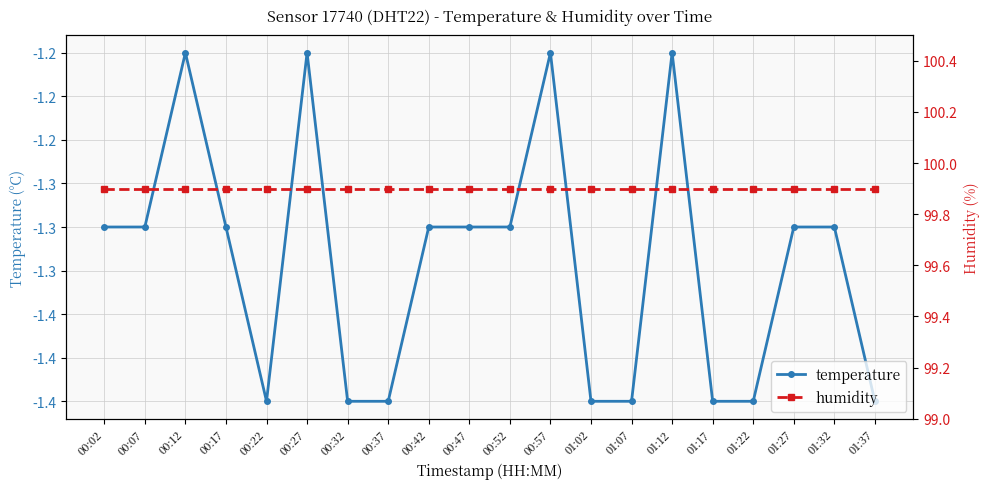

What is the spread (max minus min) of values at 00:02?

101.2